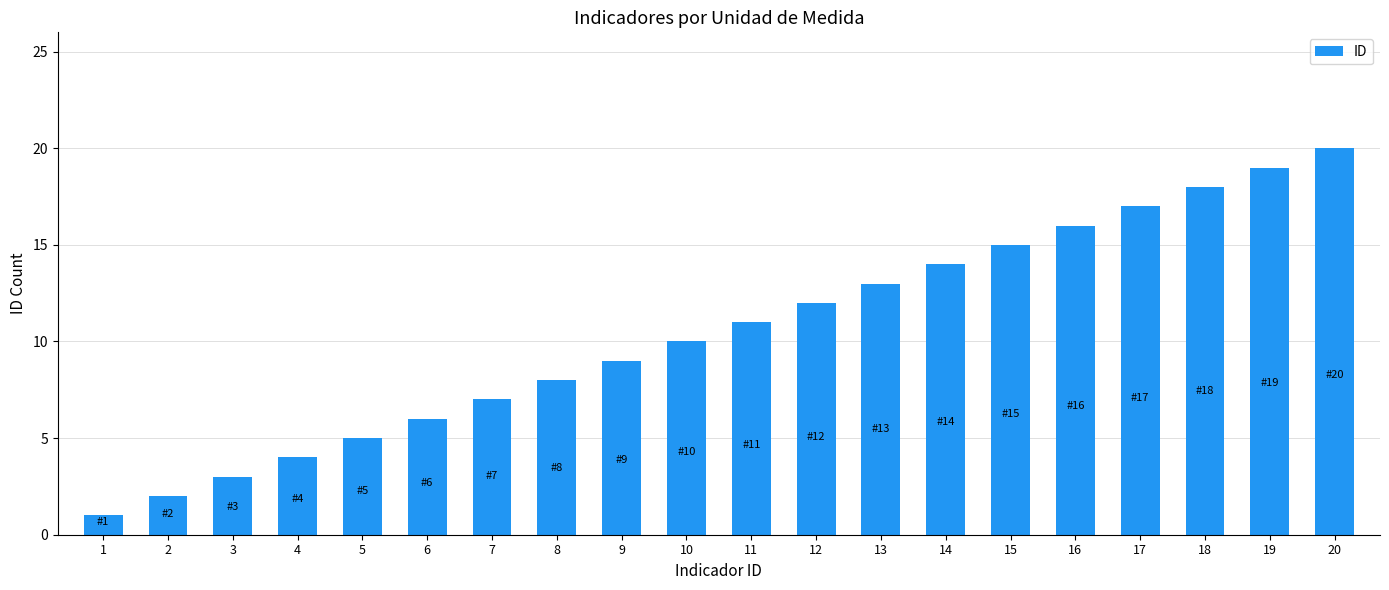

What is the minimum value shown in the chart?

1